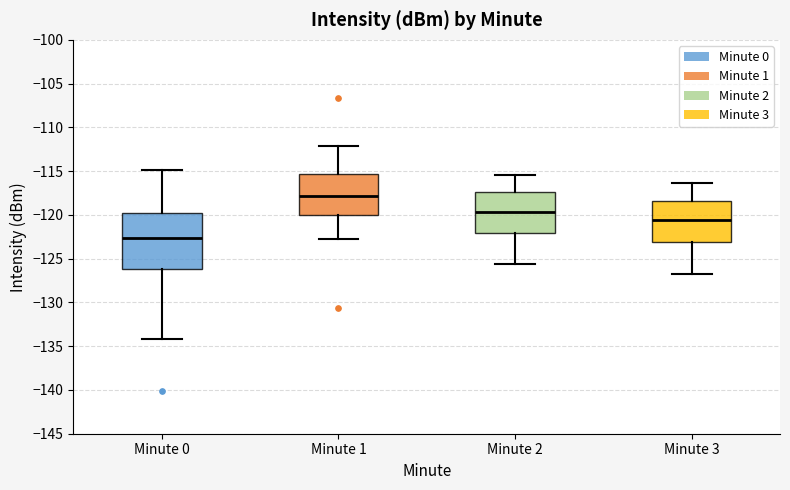

Comparing the boxes themselves (not the whiskers), which one is the tallest?

Minute 0